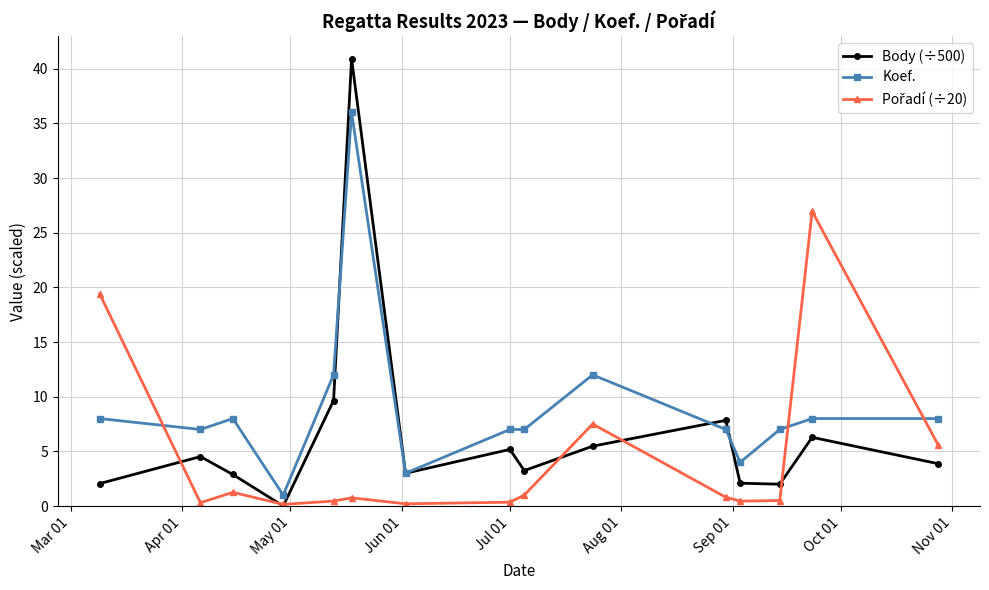

Which series has the largest total across all categories?

Koef.